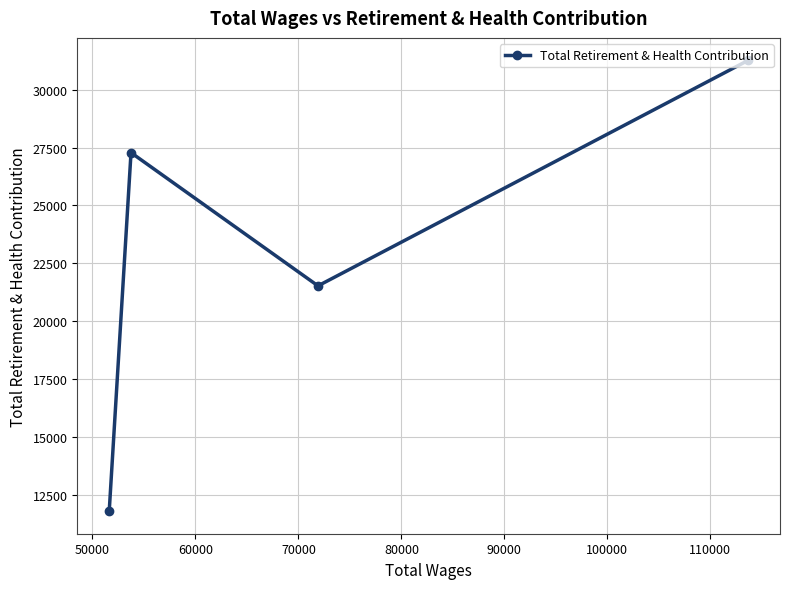

What is the value of the 1st point from the left?

11790